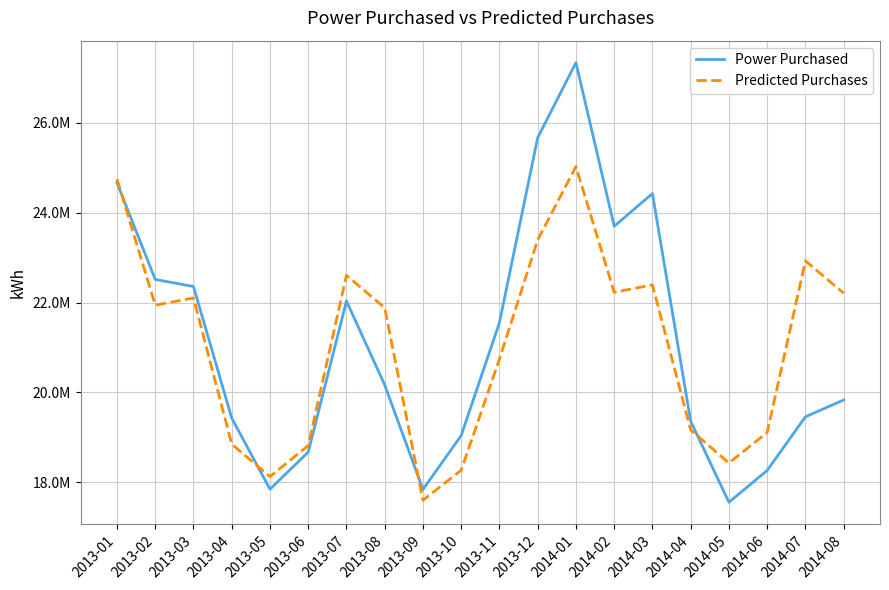

Does the chart have visible grid lines?

Yes